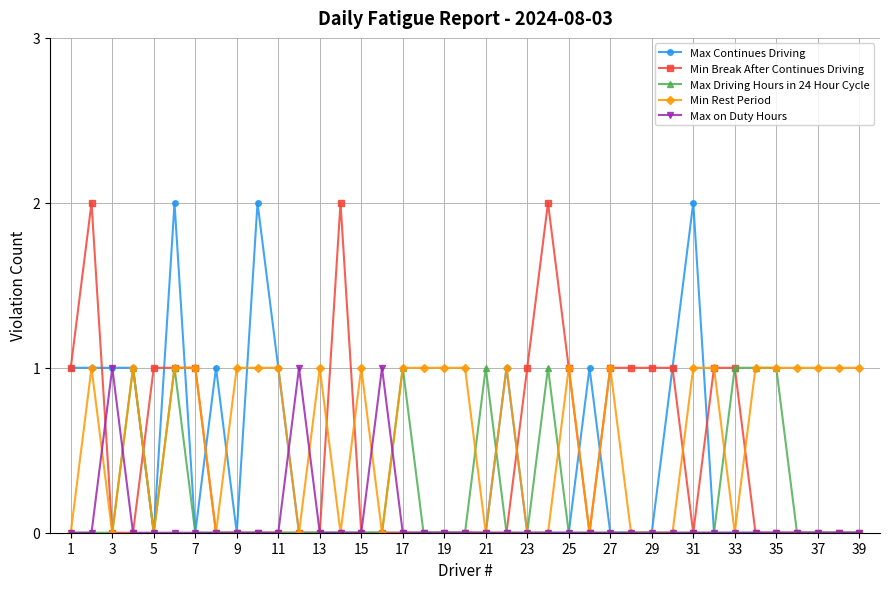

How many data points does each series have?

39